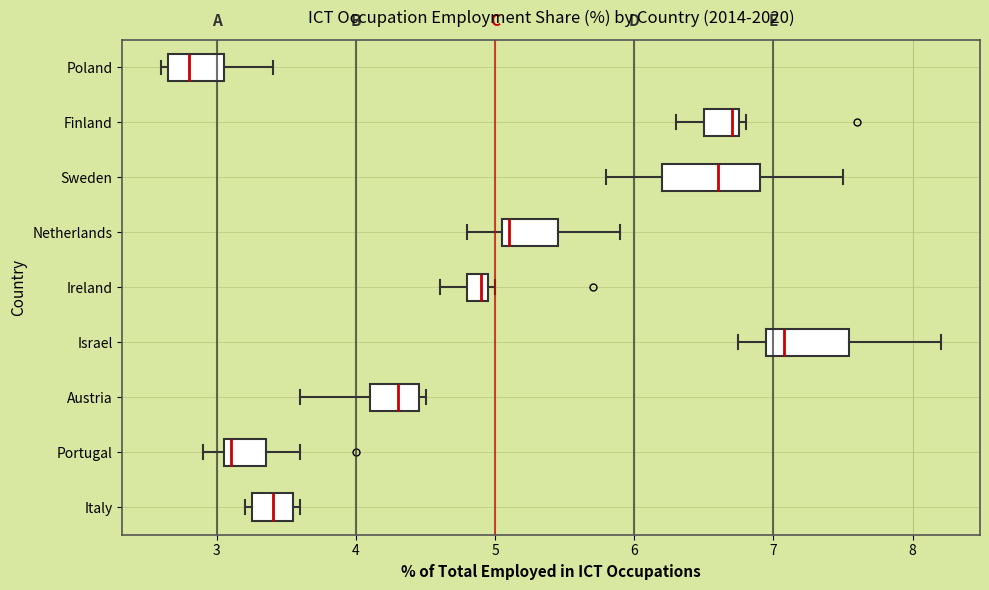

Which box is the widest, from its left edge to its right edge?

Sweden